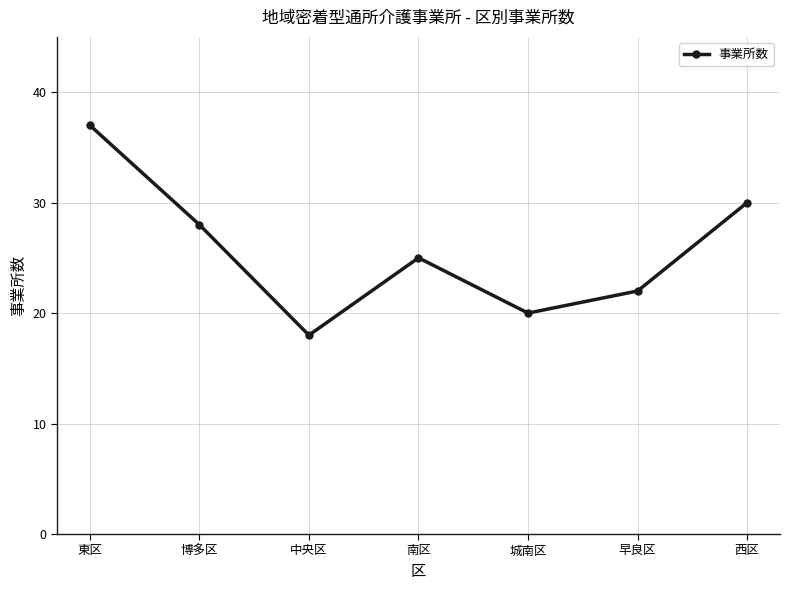

What is the label of the 6th point from the left?

早良区